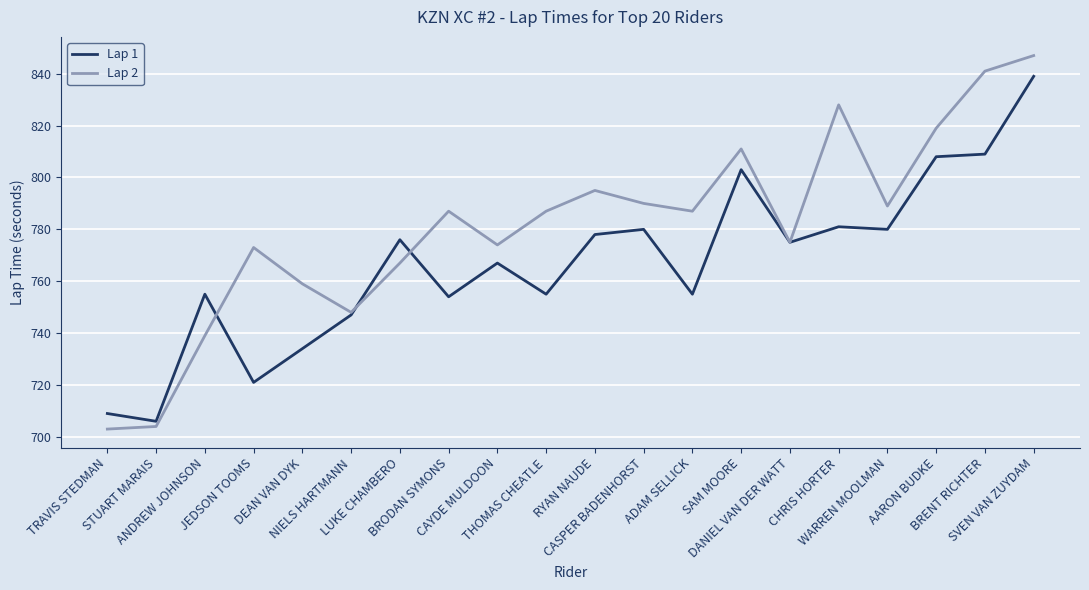

Which series changed the most between DEAN VAN DYK and AARON BUDKE?

Lap 1